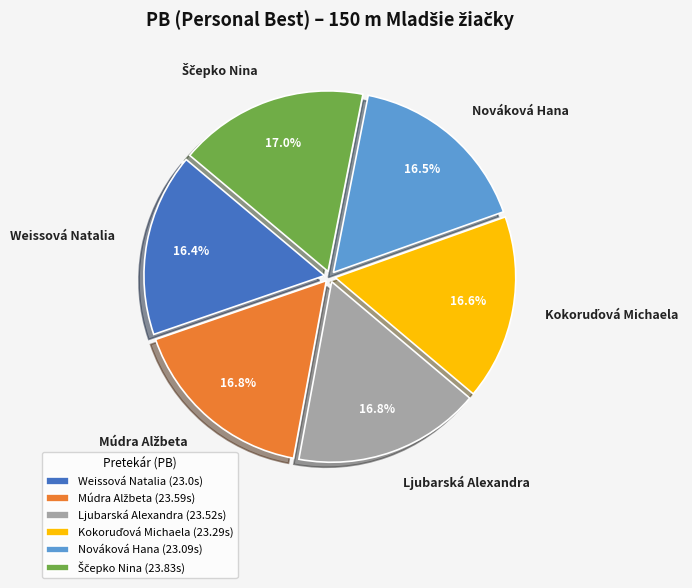

Count the number of slices in the pie.

6